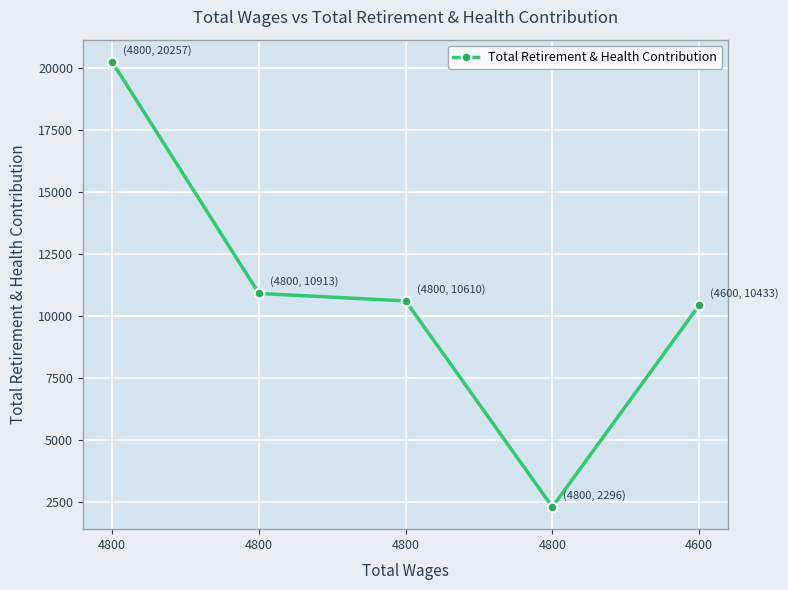

How many categories are shown in the chart?

5